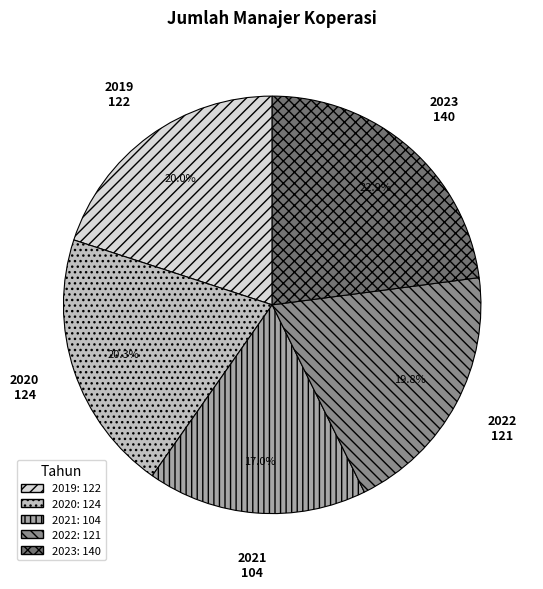

Is it true that 2020 is 9% of the pie?

False